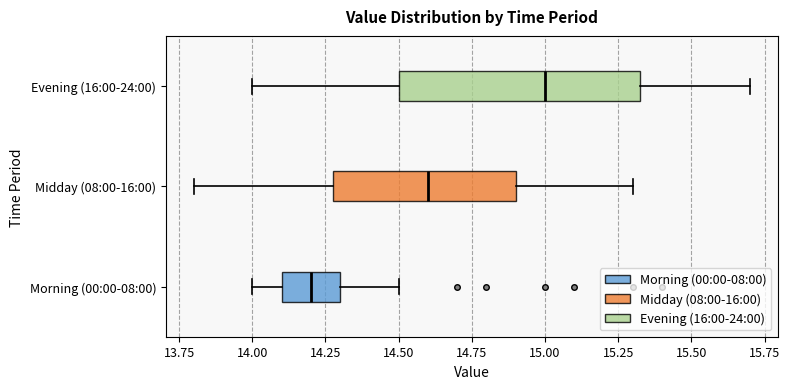

Reading bottom to top, transcribe this box plot: for each box, give where its median line is, the range the box spans, and where its two whiskers end, as read against the x-axis. The values are not printed on the chart, so give them approximately, as read against the axis.

Morning (00:00-08:00): median 14.20, box 14.10 to 14.30, whiskers 14.00 to 14.50
Midday (08:00-16:00): median 14.60, box 14.30 to 14.90, whiskers 13.80 to 15.30
Evening (16:00-24:00): median 15.00, box 14.50 to 15.35, whiskers 14.00 to 15.70